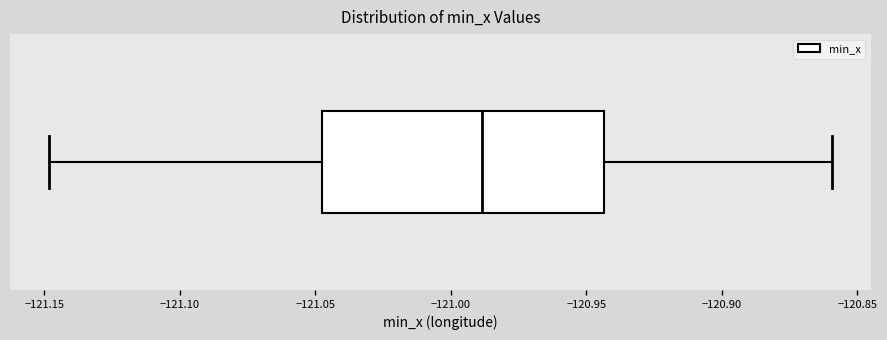

Where does the left whisker of the box end on the x-axis? The values are not printed on the chart, so give them approximately, as read against the axis.

-121.150